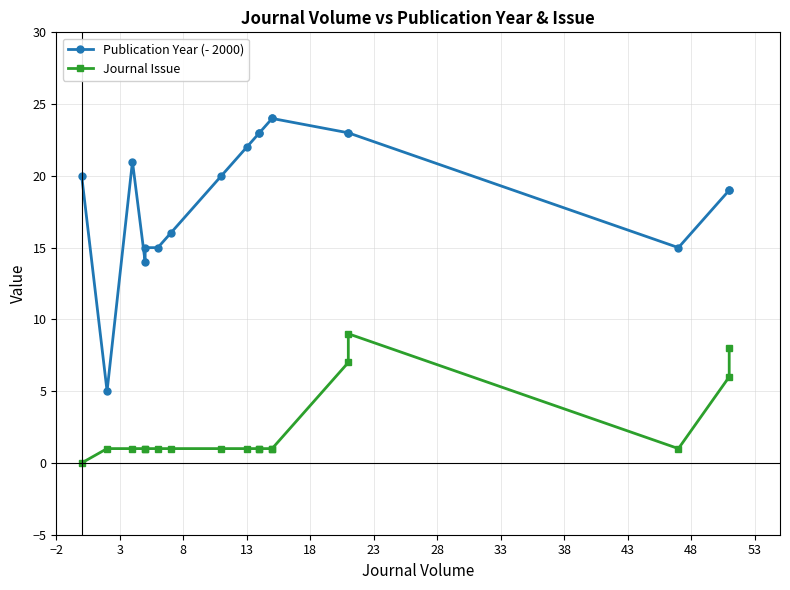

Is it true that Publication Year (- 2000) equals 15 at 48?

False